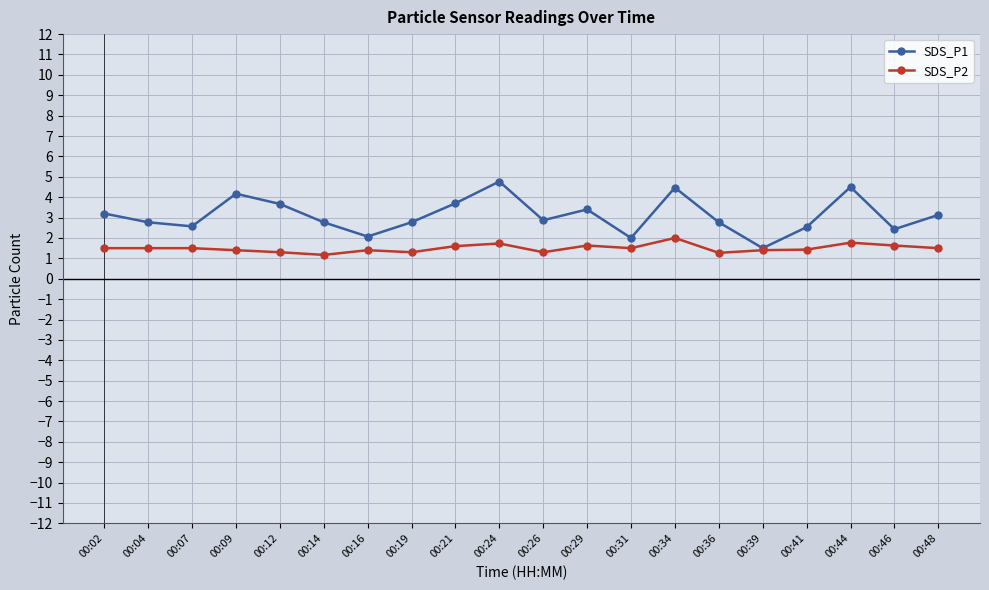

What is the total value across all series at 00:29?

5.0